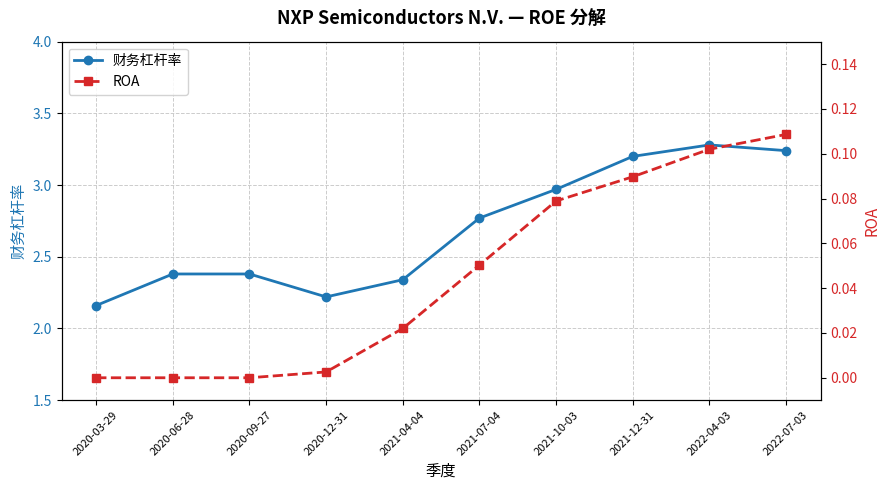

The 财务杠杆率 series shows 5.4 at 2021-12-31. True or false?

False